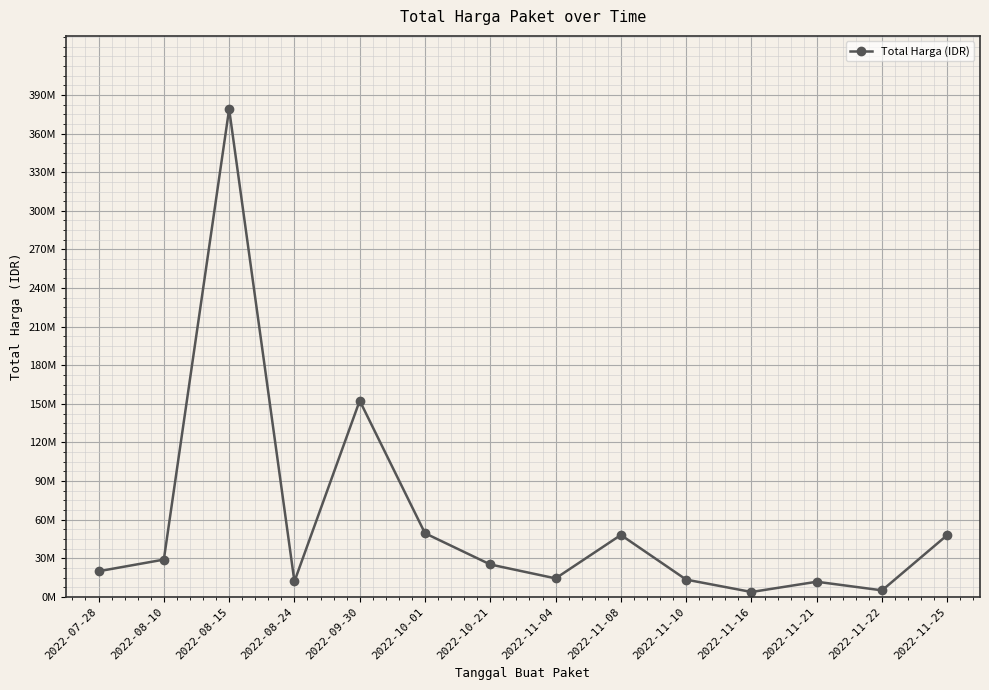

What is the smallest value displayed?

3825000